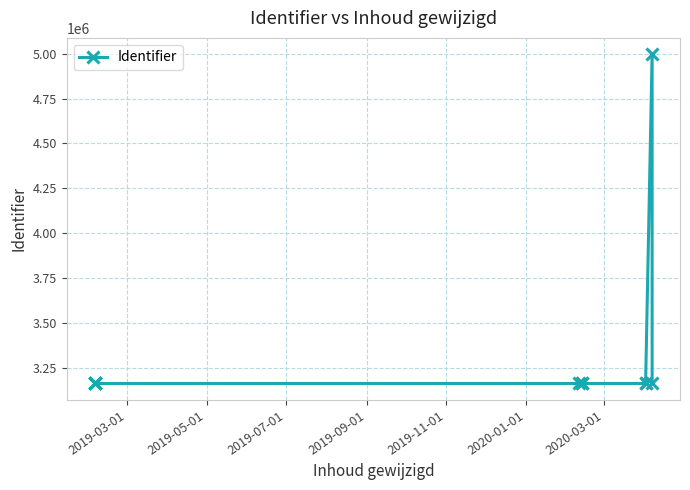

The chart shows a value of 4573965 at 2019-09-01. True or false?

False